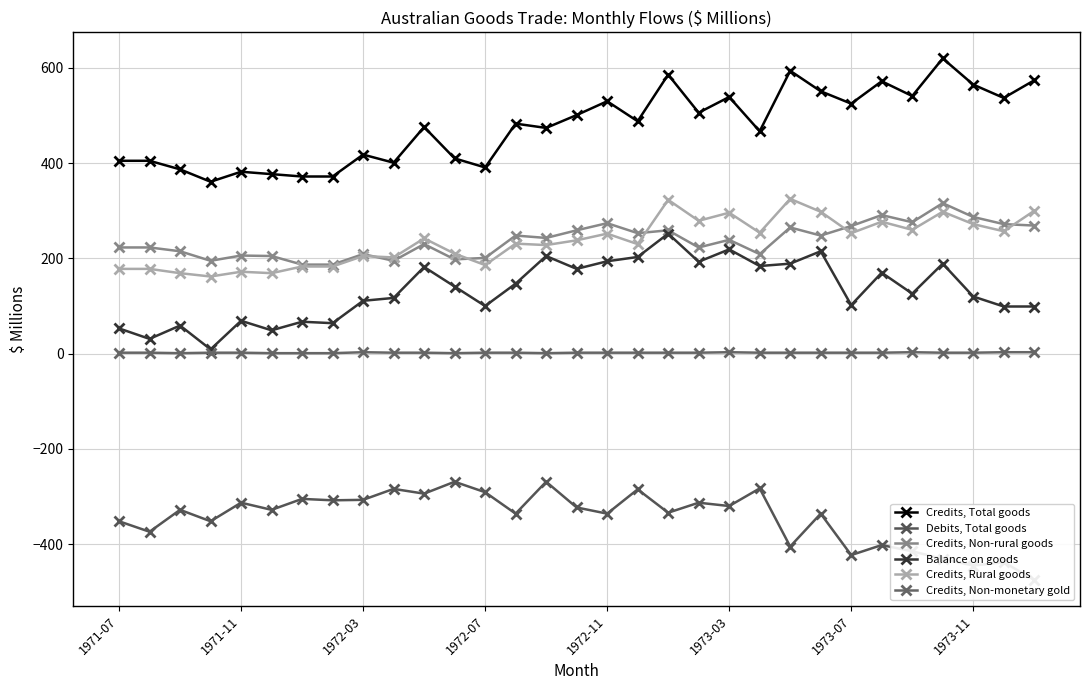

True or false: Credits, Non-rural goods has more than 2 interior local peaks.

True